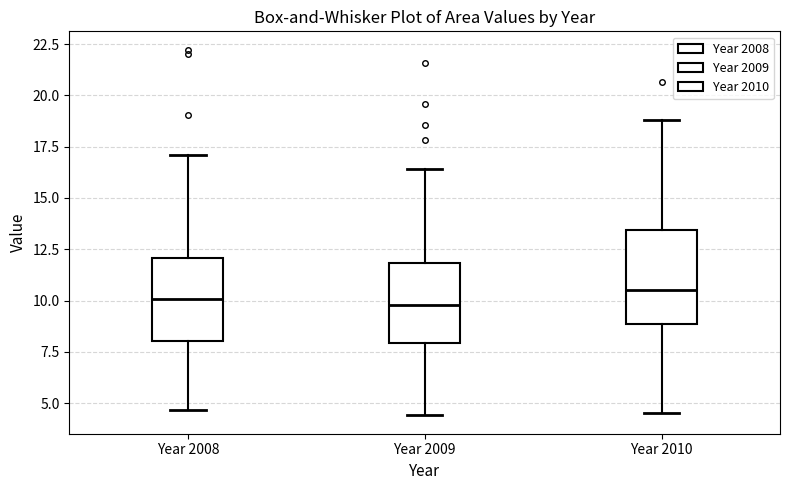

Where does the lower whisker of the box for Year 2008 end on the y-axis? The values are not printed on the chart, so give them approximately, as read against the axis.

4.5